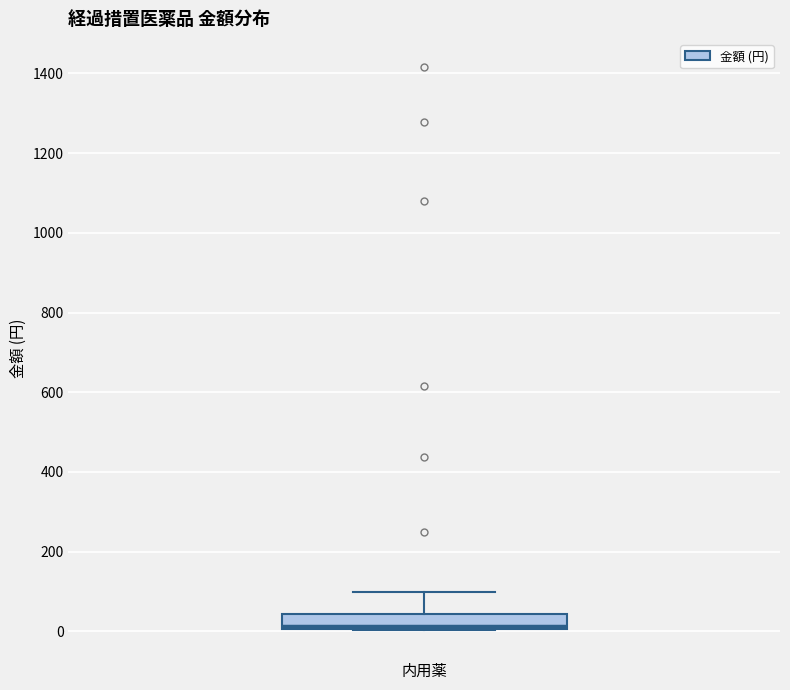

Transcribe this box plot: give where the median line is, the range the box spans, and where the two whiskers end, as read against the y-axis. The values are not printed on the chart, so give them approximately, as read against the axis.

median 20, box 0 to 40, whiskers 0 to 100